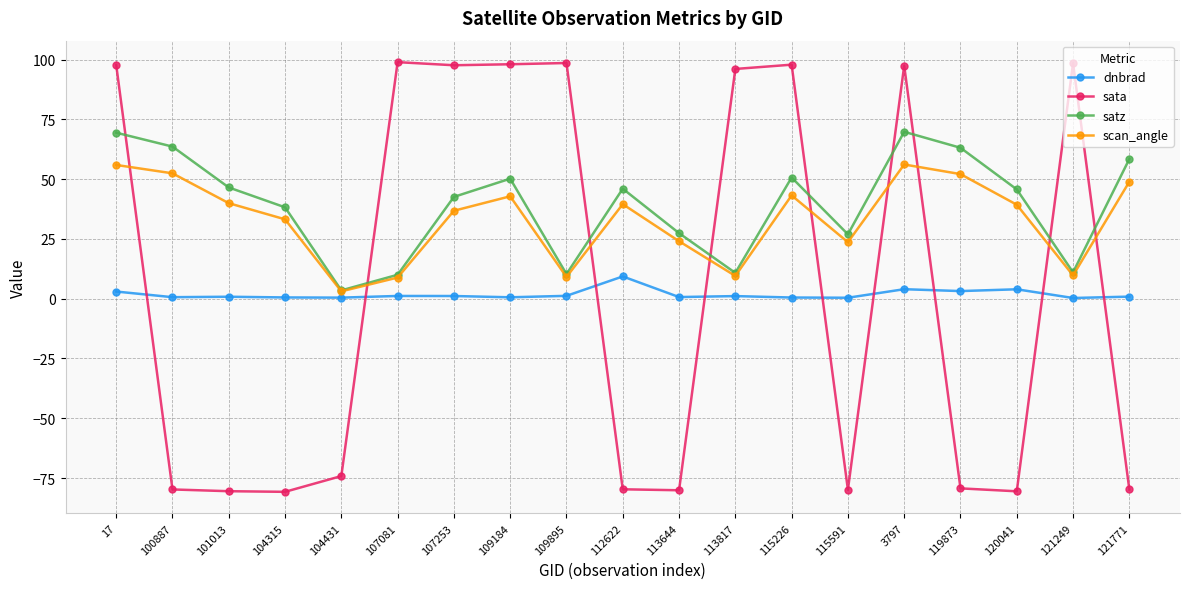

What are all the series names shown in the legend?

dnbrad, sata, satz, scan_angle